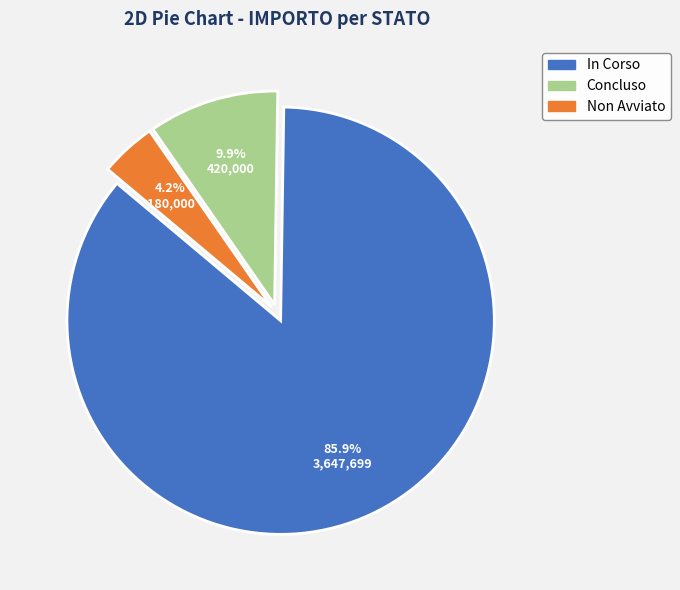

To the nearest percent, what is the difference between the largest and smallest slice percentages?

82%